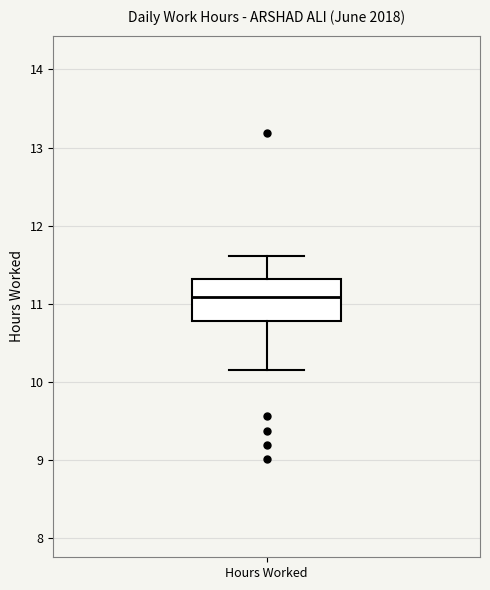

Where does the median line of the box for Hours Worked sit on the y-axis? The values are not printed on the chart, so give them approximately, as read against the axis.

11.1